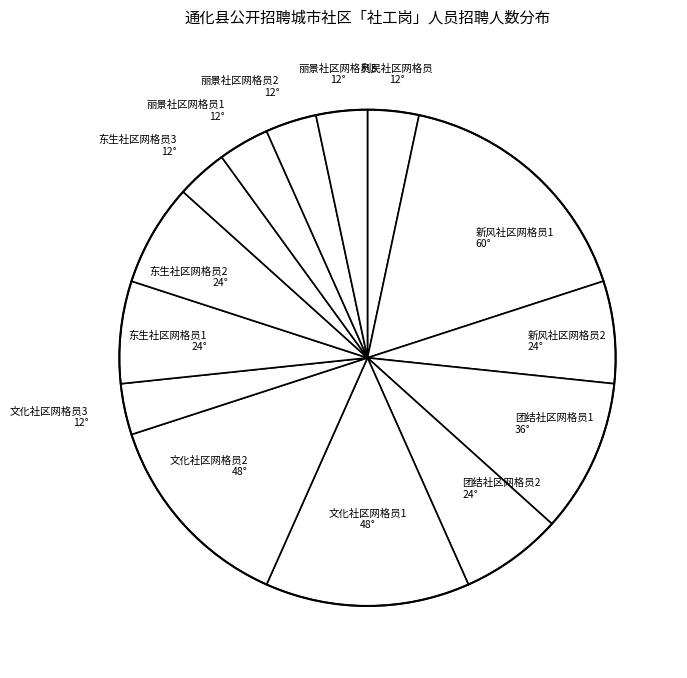

Which has a higher value, 文化社区网格员1 or 新风社区网格员2?

文化社区网格员1